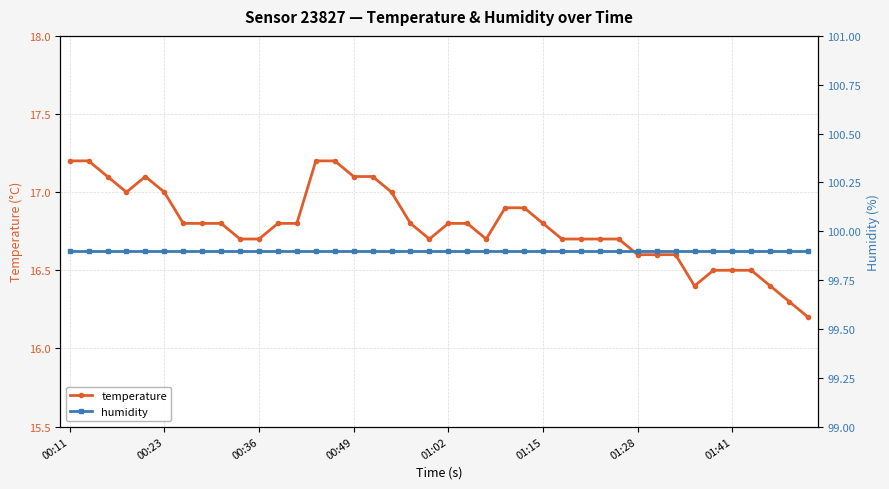

True or false: temperature has more than 0 points higher than both neighbors.

True